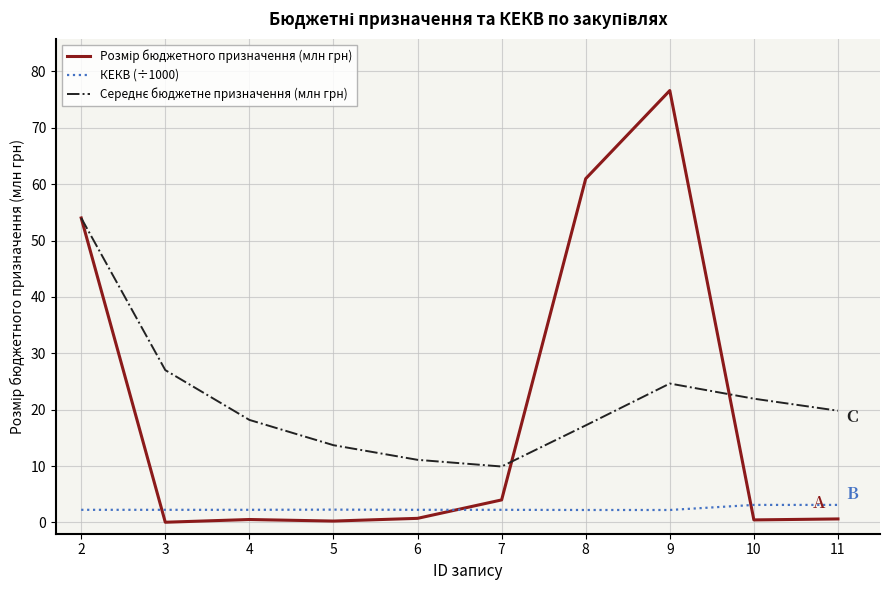

Which category has the highest value across all series?

9